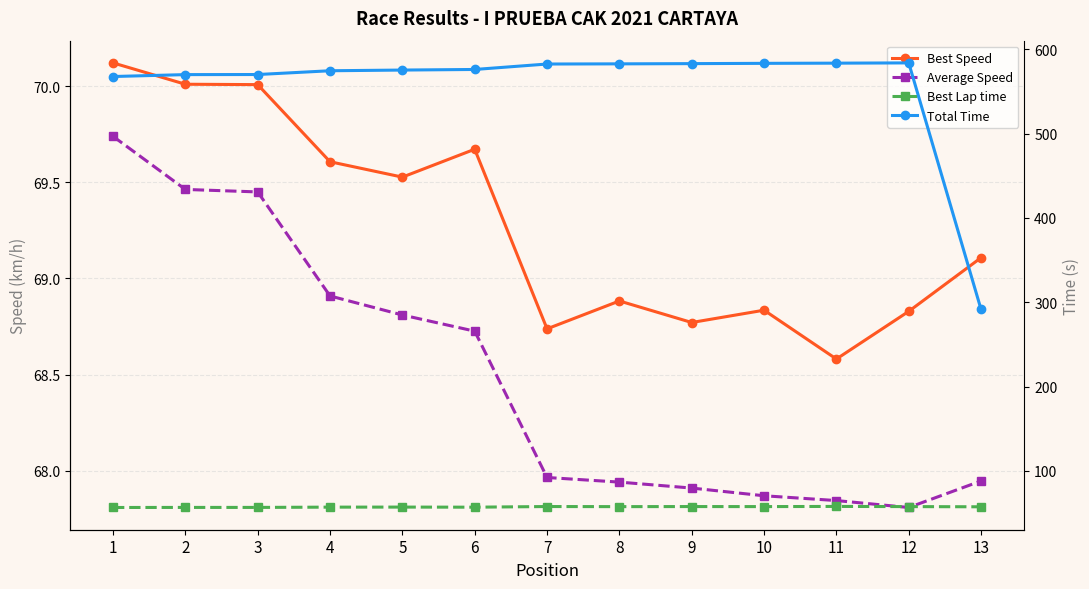

At which category is the sum across all series the highest?

12